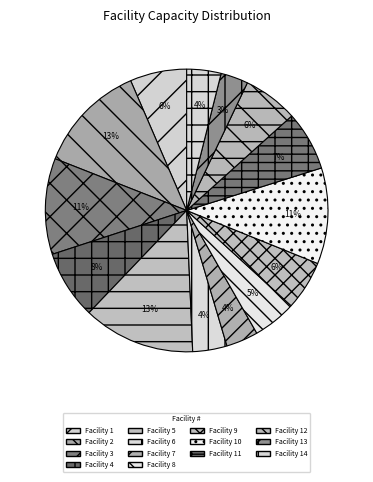

How many segments does this pie chart have?

14